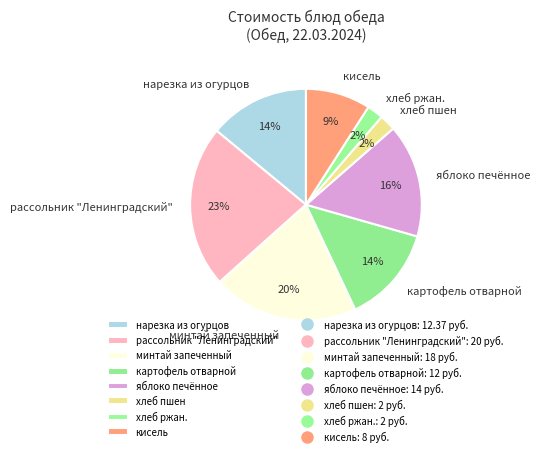

Which slice is the largest?

рассольник "Ленинградский"